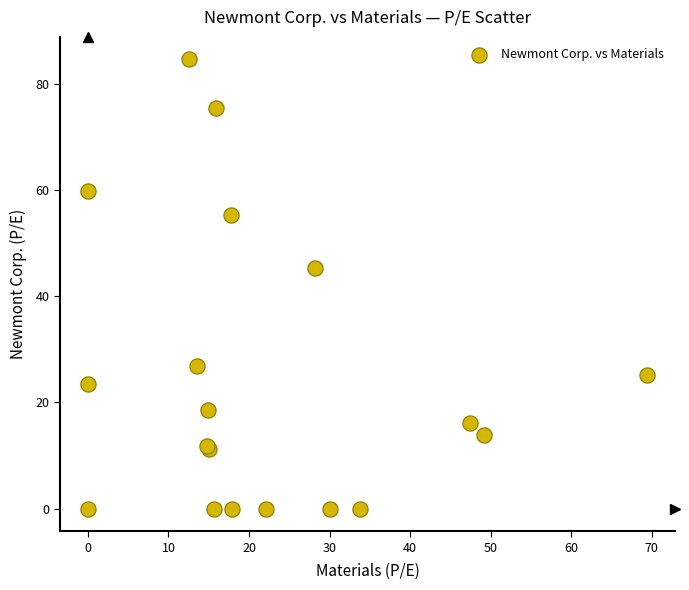

What Y value in the scatter plot is closest to 42?

45.4